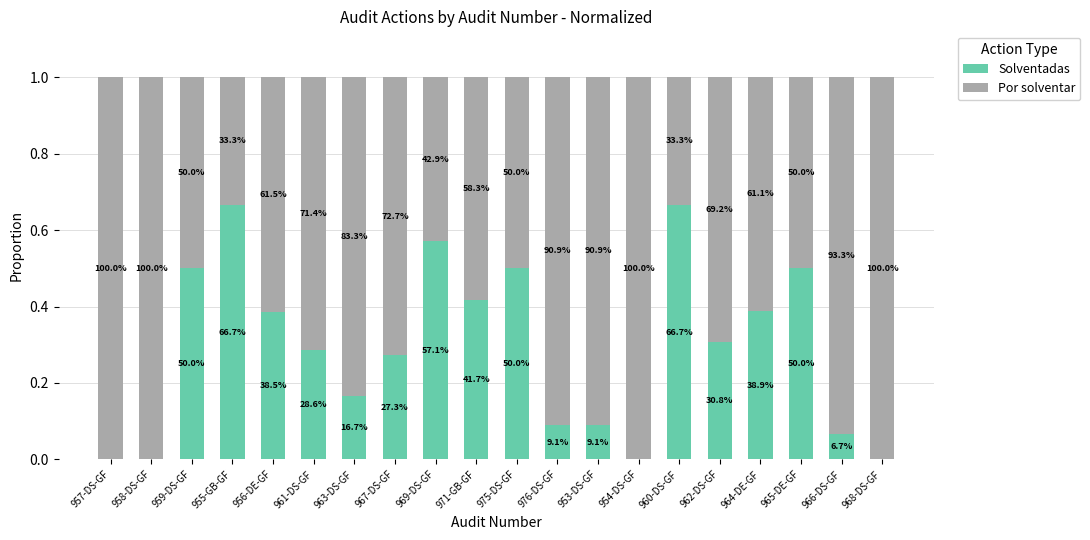

What is the label of the 19th bar from the left?

966-DS-GF